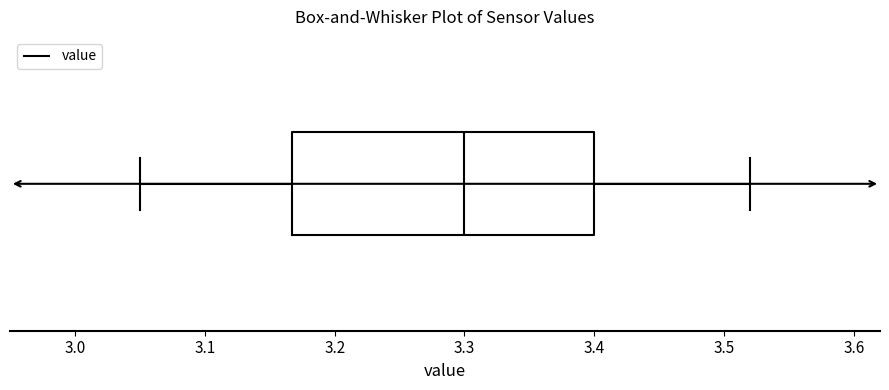

Where does the right whisker of the box end on the x-axis? The values are not printed on the chart, so give them approximately, as read against the axis.

3.52